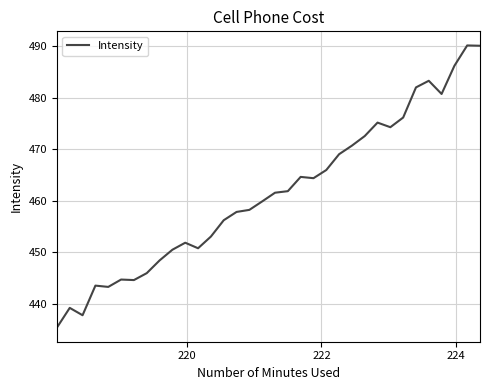

Count the number of categories in the chart.

34